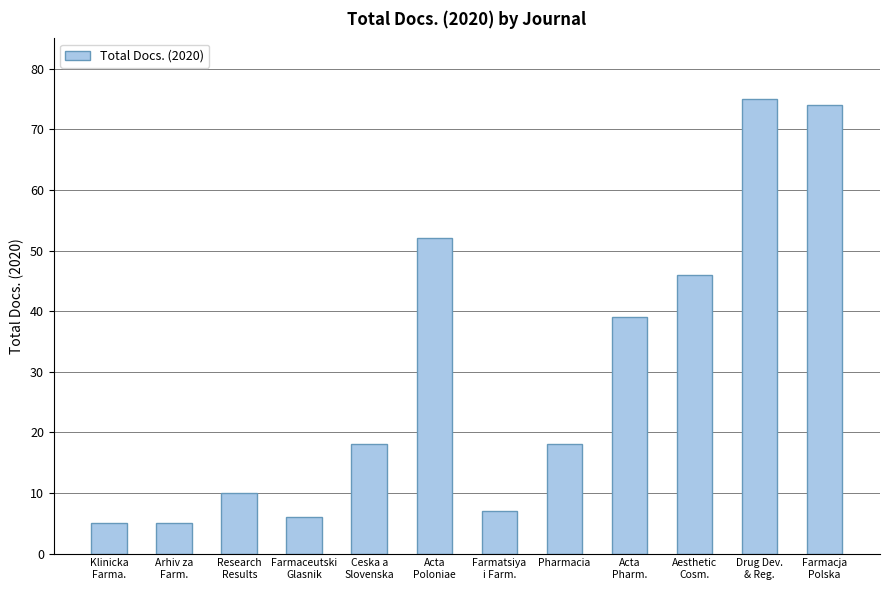

What is the smallest value displayed?

5